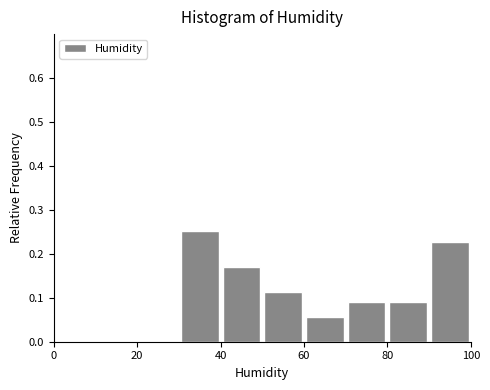

What is the height of the bar covering 60 to 70 on the x-axis? The values are not printed on the chart, so give them approximately, as read against the axis.

0.06